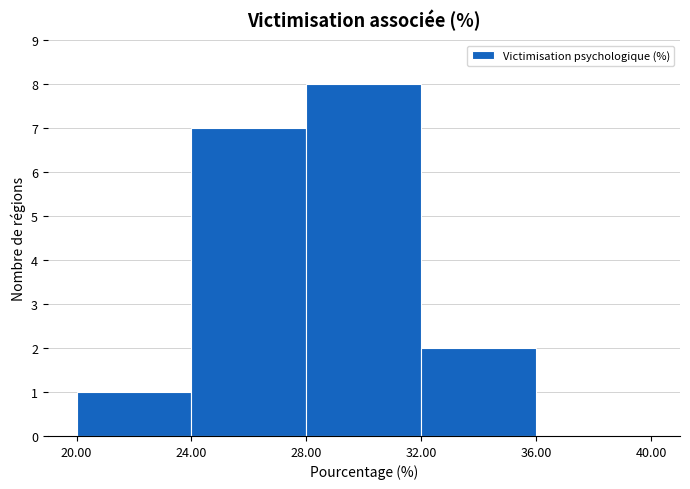

Reading left to right, transcribe this chart: for each bar, give the range it covers on the x-axis and its height. The values are not printed on the chart, so give them approximately, as read against the axis.

20.00 to 24.00: 1
24.00 to 28.00: 7
28.00 to 32.00: 8
32.00 to 36.00: 2
36.00 to 40.00: 0